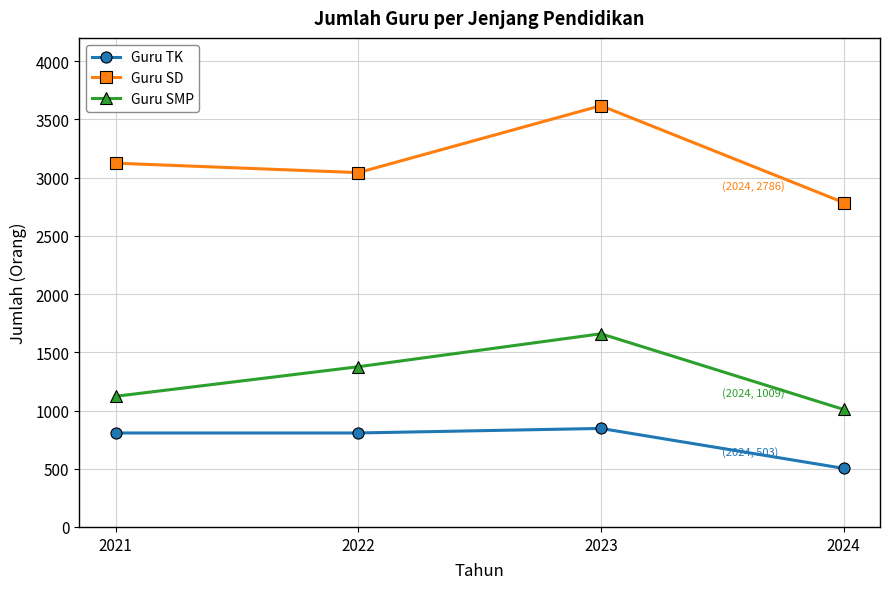

At which category does the chart reach its minimum across all series?

2024